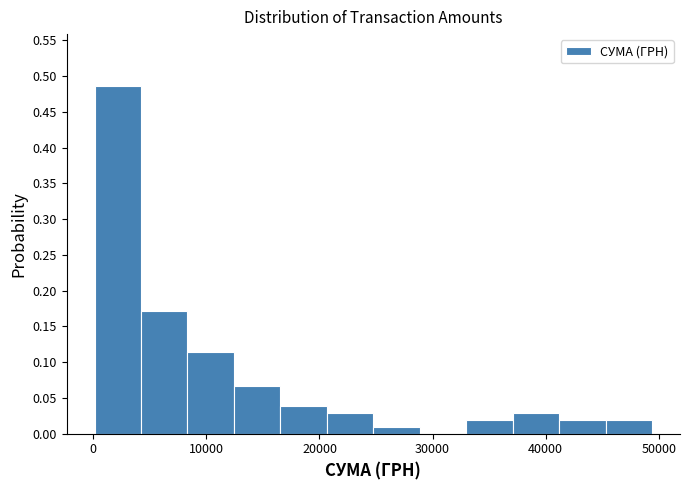

Reading left to right, list every bar in this chart as the range it spans on the x-axis followed by its height. Neither the bar edges nor the heights are printed on the chart, so give them approximately, as read against the axes.

0 to 4000: 0.485
4000 to 8000: 0.170
8000 to 12000: 0.115
12000 to 17000: 0.065
17000 to 21000: 0.040
21000 to 25000: 0.030
25000 to 29000: 0.010
29000 to 33000: 0
33000 to 37000: 0.020
37000 to 41000: 0.030
41000 to 45000: 0.020
45000 to 49000: 0.020